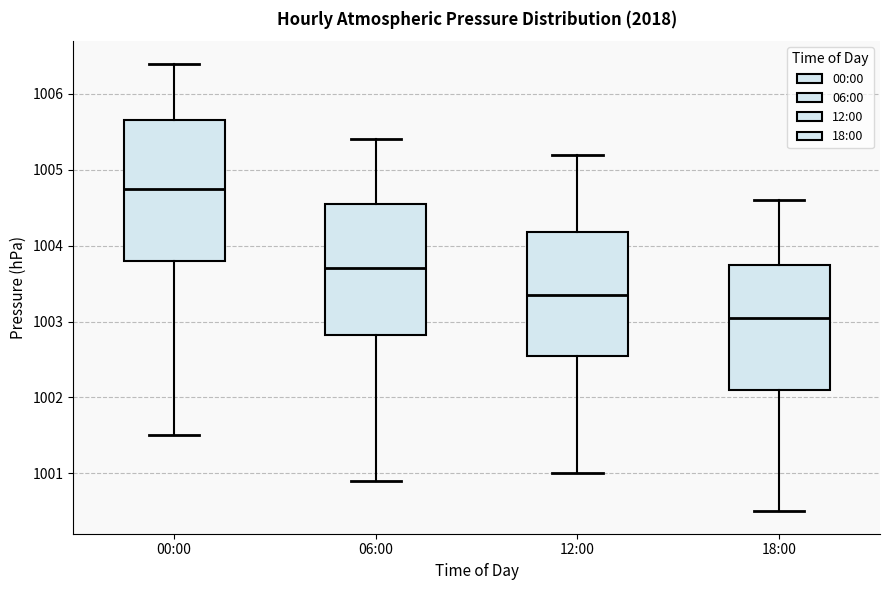

Reading left to right, transcribe this box plot: for each box, give where its median line is, the range the box spans, and where its two whiskers end, as read against the y-axis. The values are not printed on the chart, so give them approximately, as read against the axis.

00:00: median 1004.8, box 1003.8 to 1005.7, whiskers 1001.5 to 1006.4
06:00: median 1003.7, box 1002.8 to 1004.6, whiskers 1000.9 to 1005.4
12:00: median 1003.4, box 1002.6 to 1004.2, whiskers 1001.0 to 1005.2
18:00: median 1003.1, box 1002.1 to 1003.8, whiskers 1000.5 to 1004.6